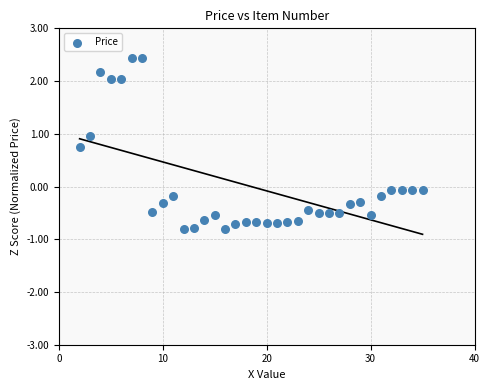

What is the range of Y values (max minus min)?

3.2